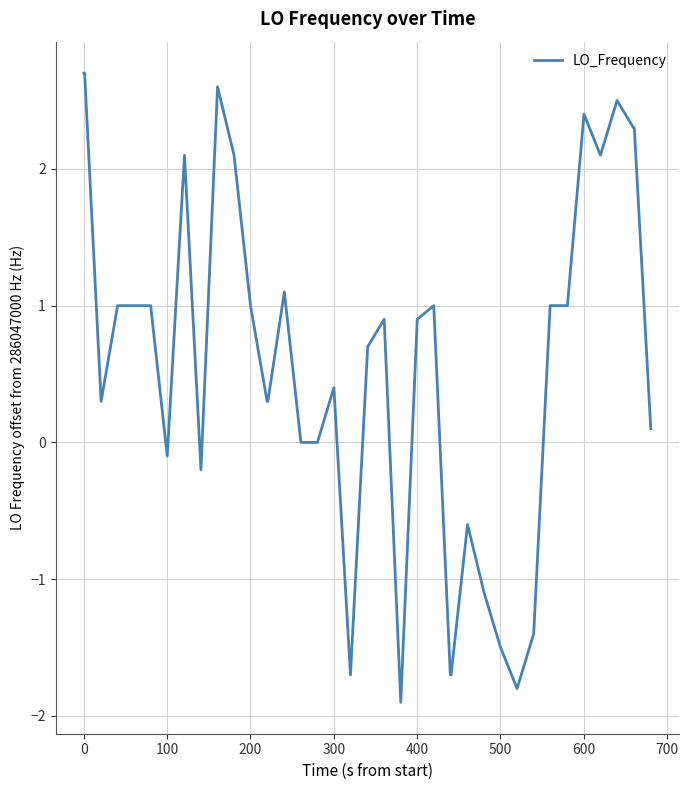

What is the maximum value shown in the chart?

2.7